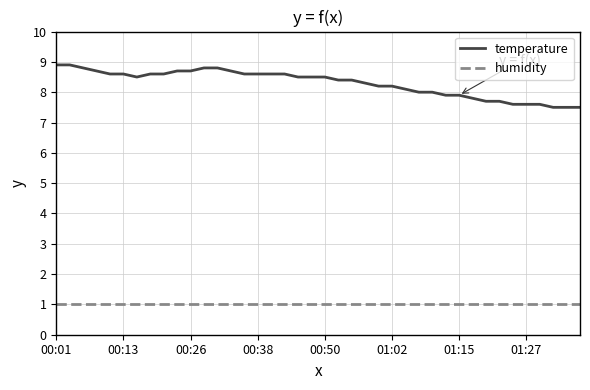

Which series has the largest range (max minus min)?

temperature